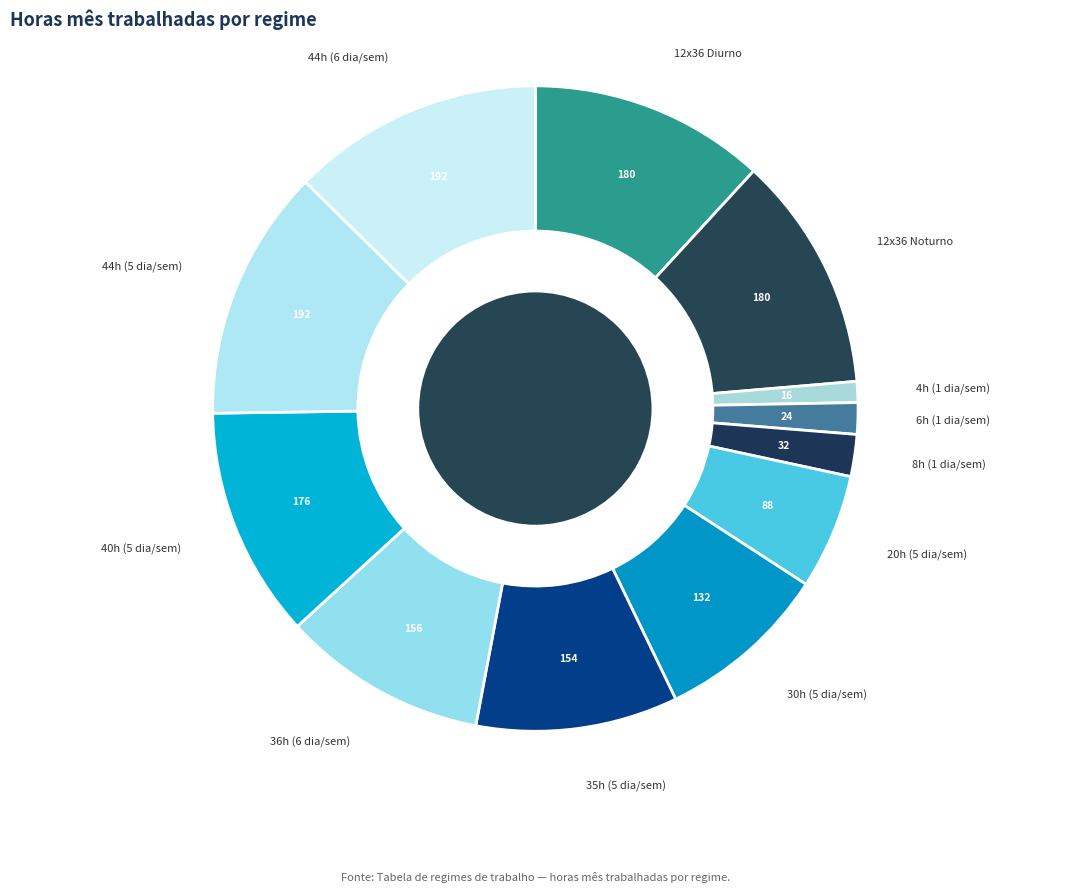

How many segments does this pie chart have?

12